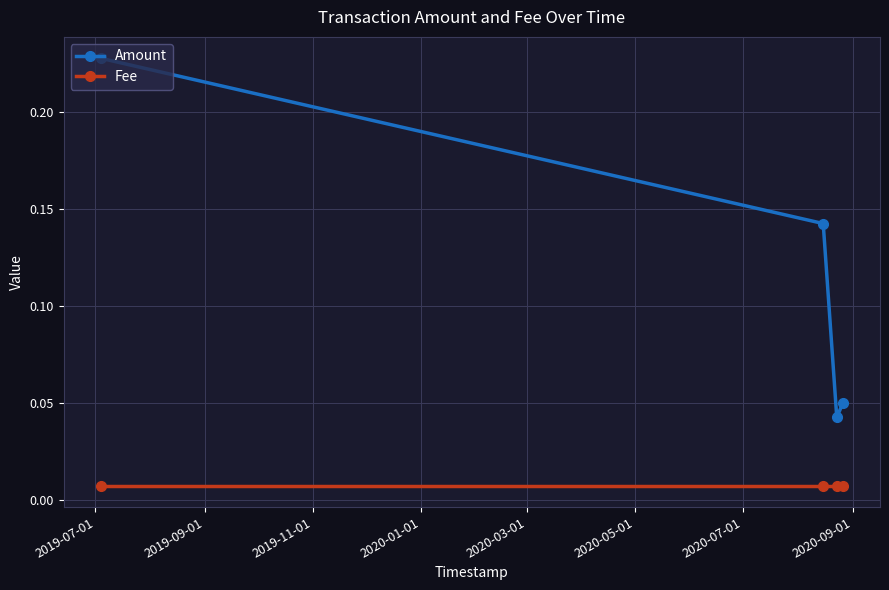

Which series has the largest range (max minus min)?

Amount